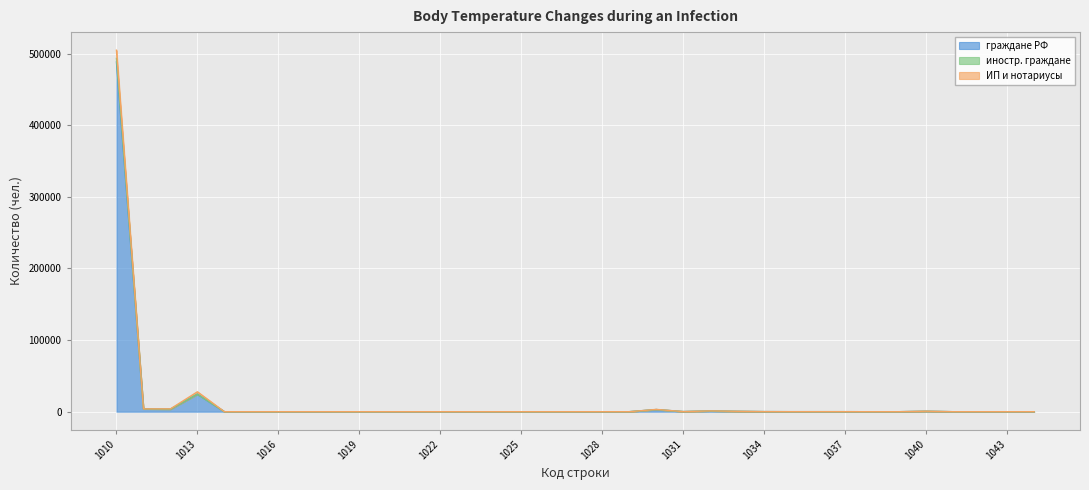

At which label does граждане РФ reach its peak?

1010